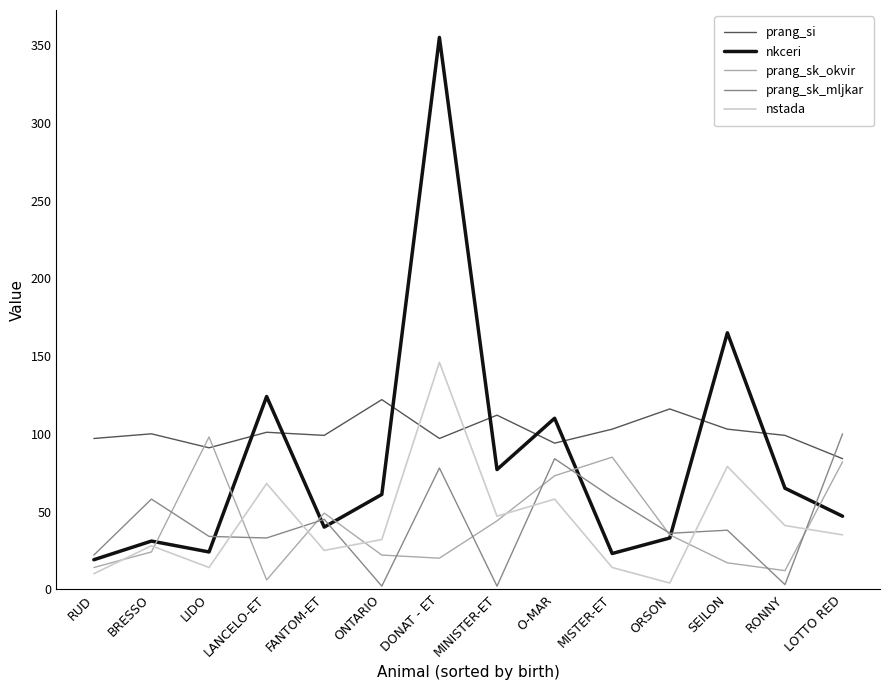

Is it true that nstada equals 97 at LANCELO-ET?

False